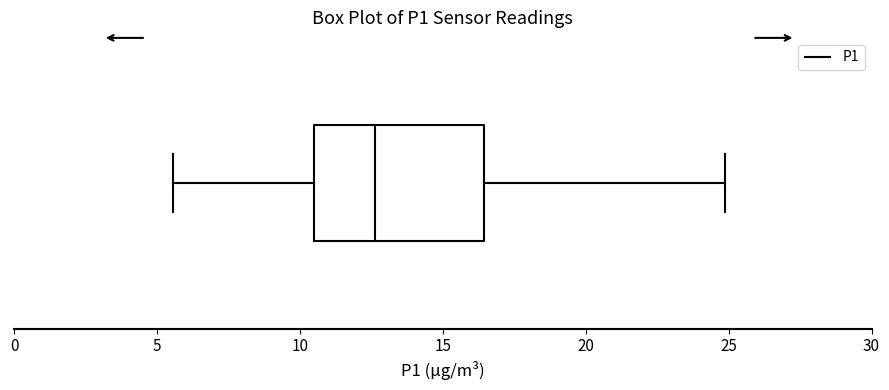

Where is the right edge of the box on the x-axis? The values are not printed on the chart, so give them approximately, as read against the axis.

16.5